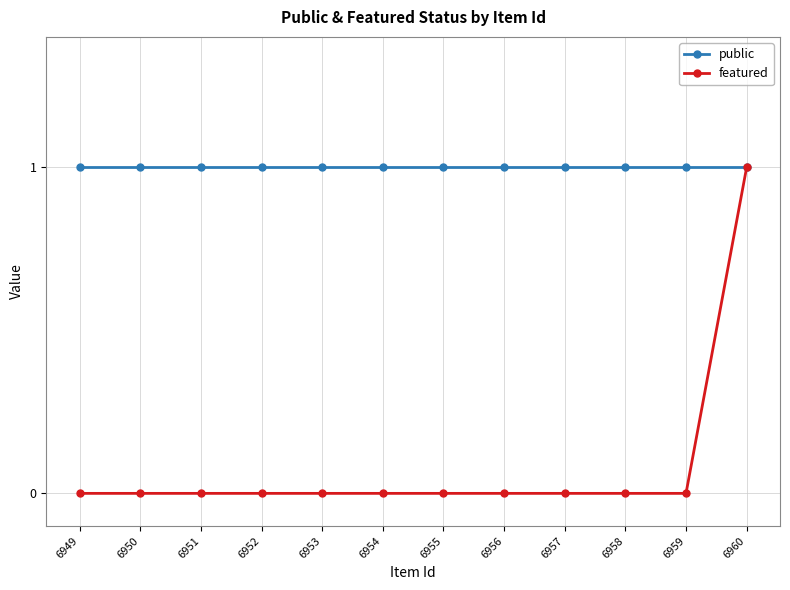

Which series has the largest total across all categories?

public